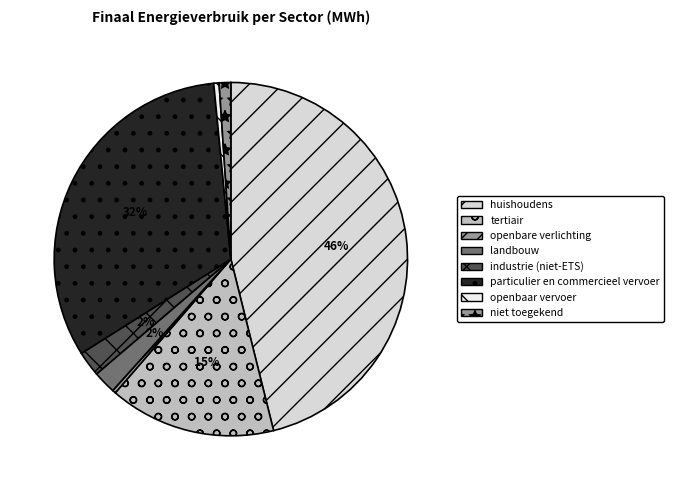

Is there any slice that represents more than half of the pie?

No